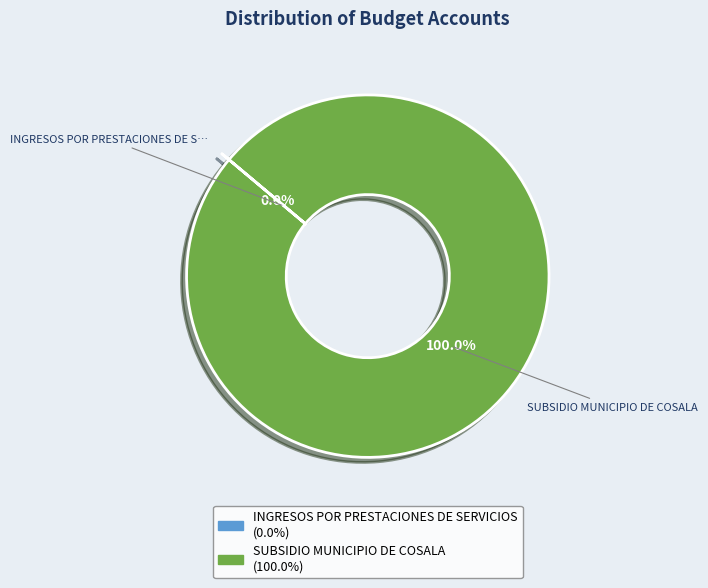

Does any single category account for the majority?

Yes